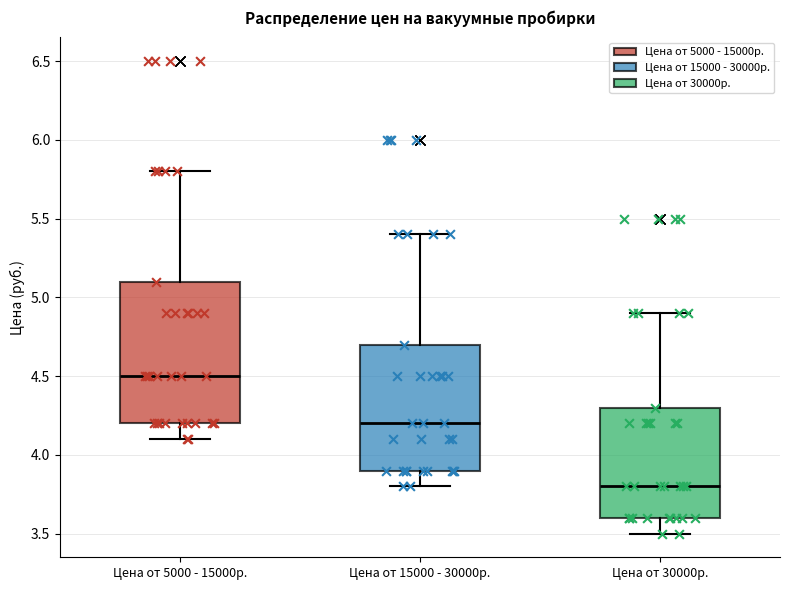

Reading left to right, read every box against the y-axis: the position of its median line, the range the box covers, and the ends of its whiskers. The values are not printed on the chart, so give them approximately, as read against the axis.

Цена от 5000 - 15000р.: median 4.5, box 4.2 to 5.1, whiskers 4.1 to 5.8
Цена от 15000 - 30000р.: median 4.2, box 3.9 to 4.7, whiskers 3.8 to 5.4
Цена от 30000р.: median 3.8, box 3.6 to 4.3, whiskers 3.5 to 4.9